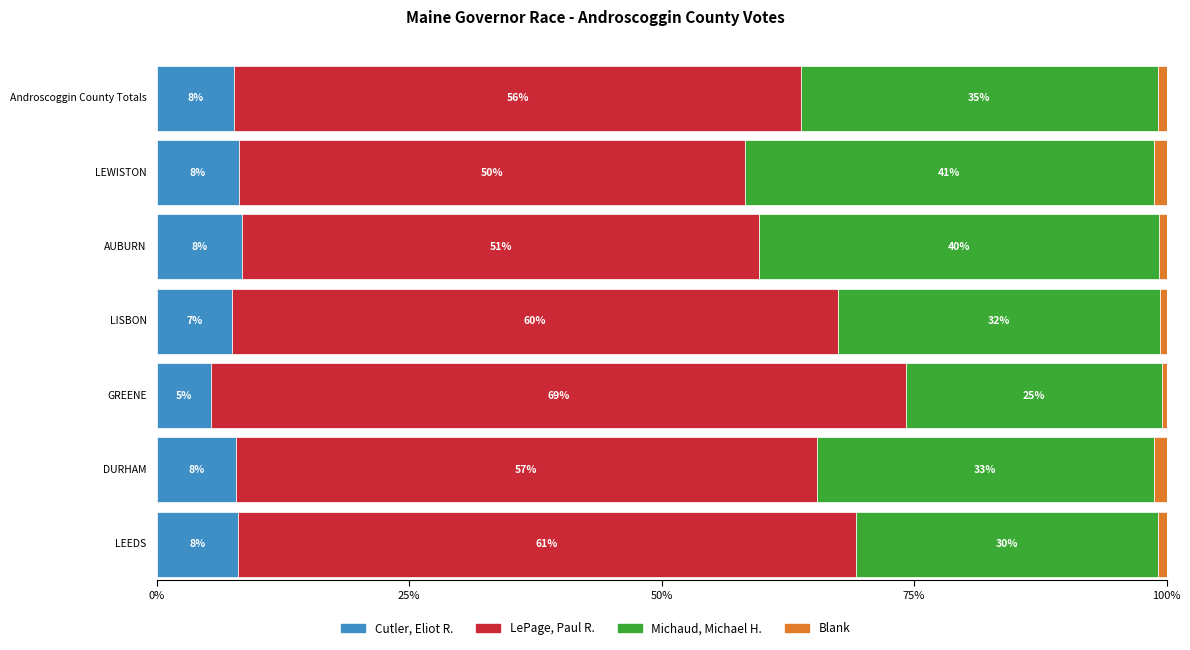

At which category is the sum across all series the highest?

Androscoggin County Totals